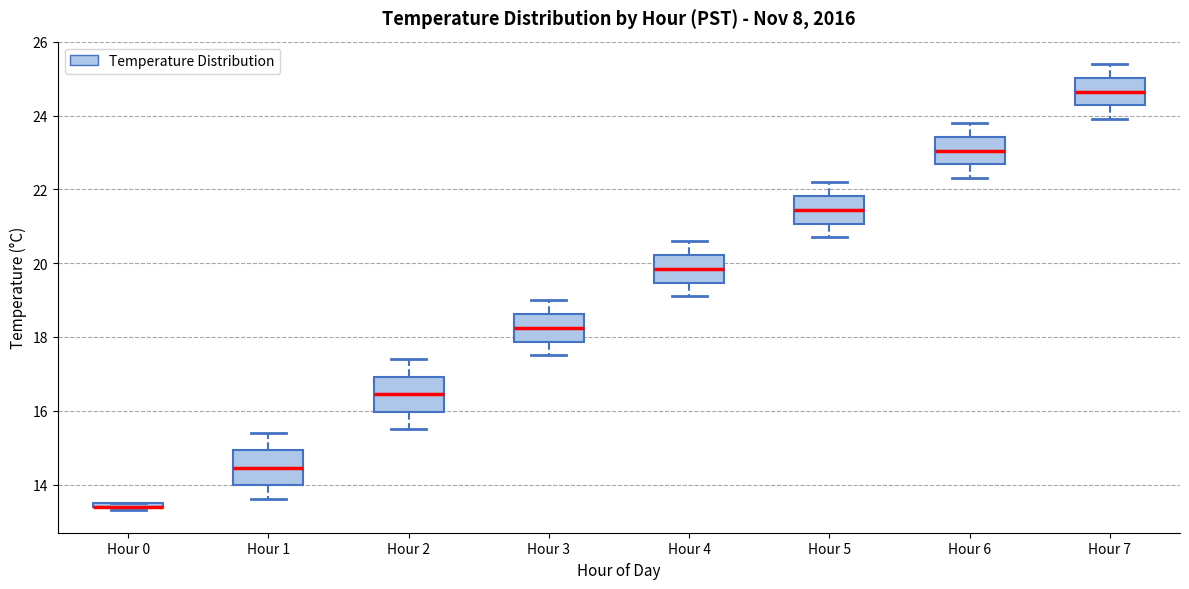

Where is the lower edge of the box for Hour 3 on the y-axis? The values are not printed on the chart, so give them approximately, as read against the axis.

17.8